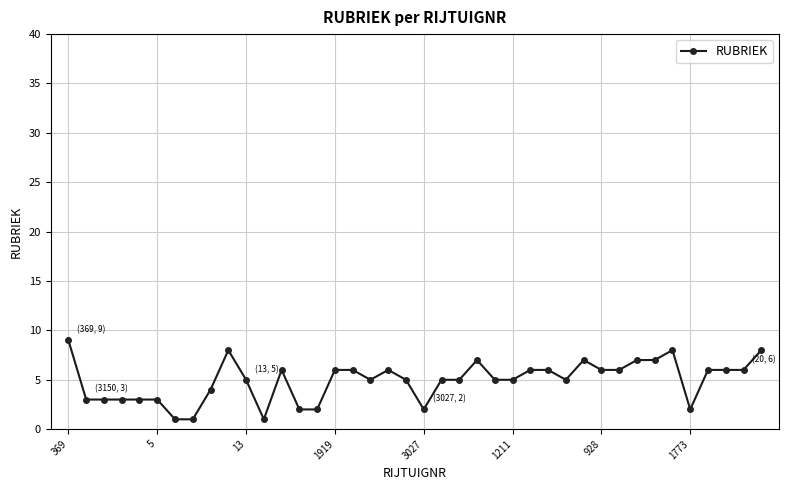

Count the number of categories in the chart.

40